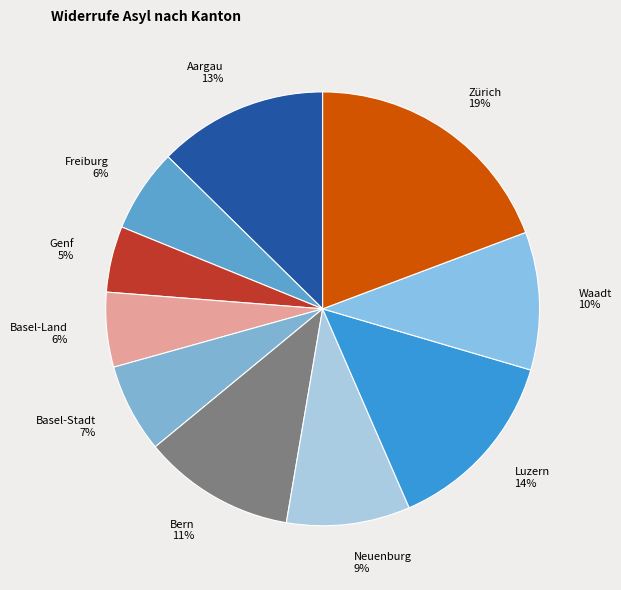

Which category has the biggest portion of the pie?

Zürich